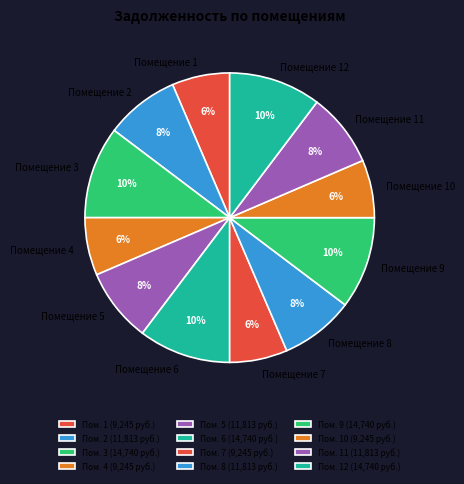

Is there a majority slice in this chart?

No